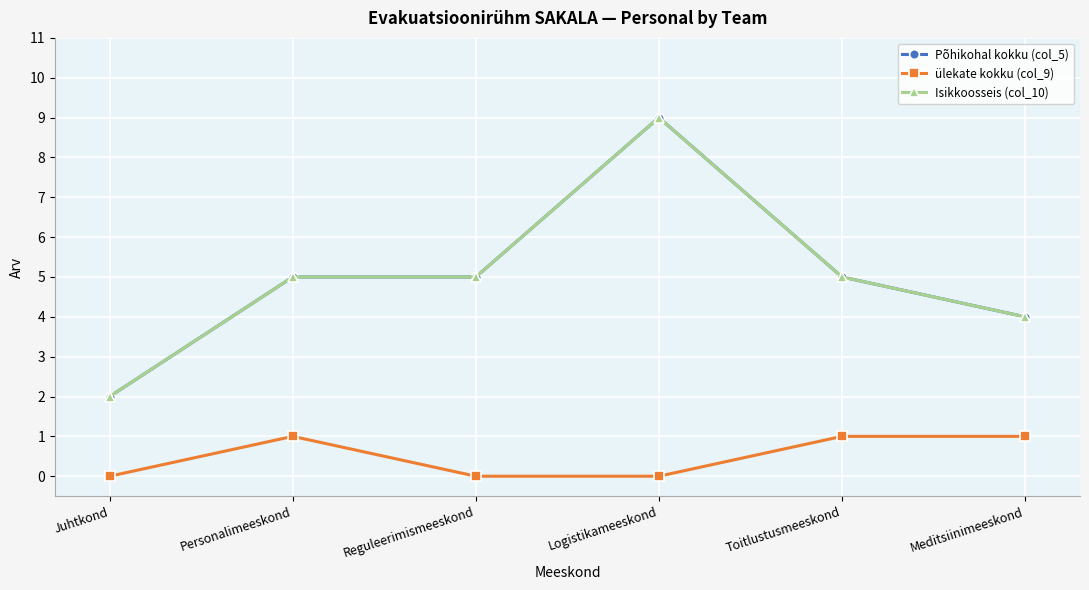

At which label is Põhikohal kokku (col_5) closest to 5?

Personalimeeskond